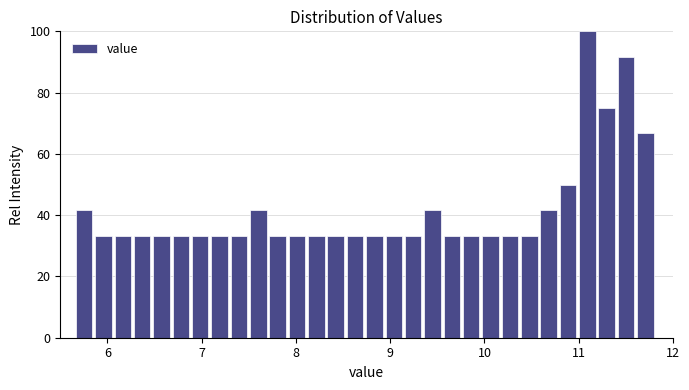

Around what value on the x-axis is the tallest bar? Give the approximate position of its centre, as read against the axis.

11.1